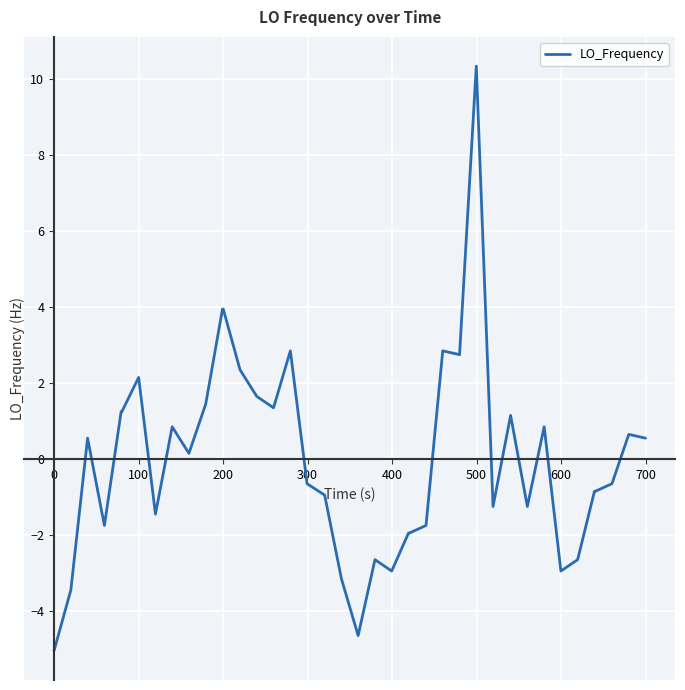

True or false: the data has more than 2 interior local peaks.

True